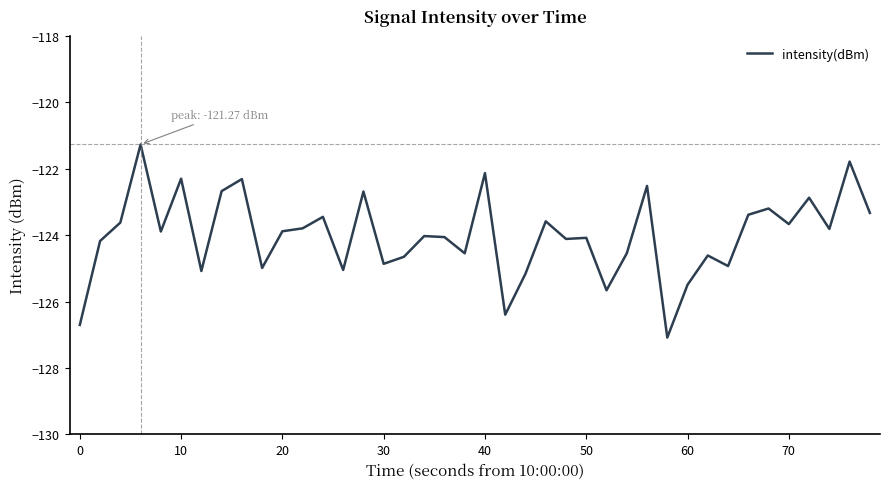

What is the greatest value displayed?

-121.3